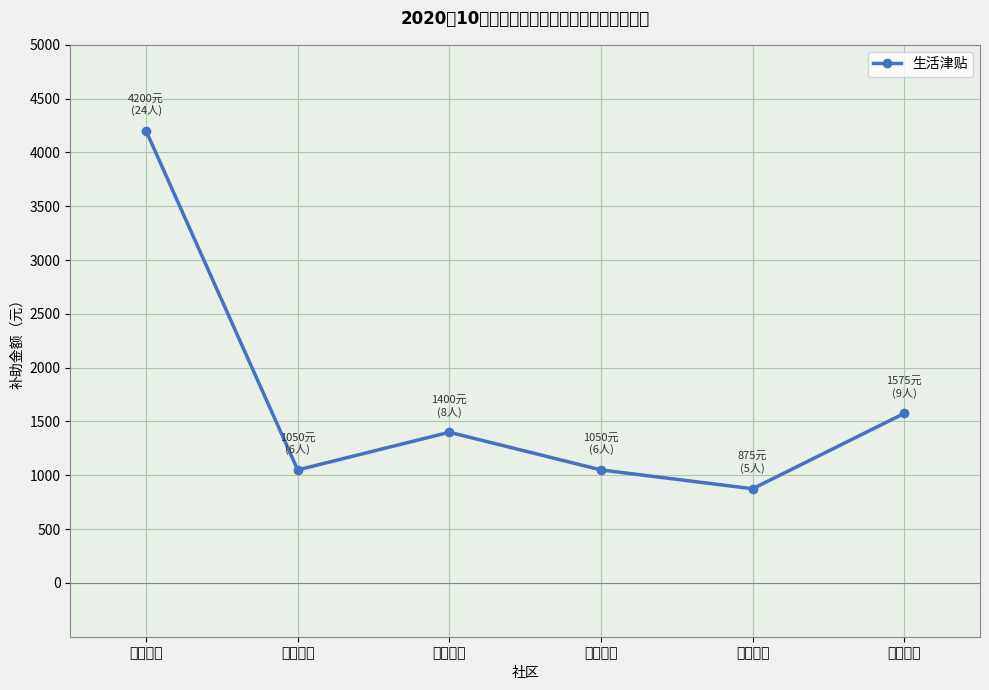

Reading left to right, transcribe all the data shown in this chart.

北溪社区=4200	城南社区=1050	良都社区=1400	南区社区=1050	竹苑社区=875	员峰社区=1575